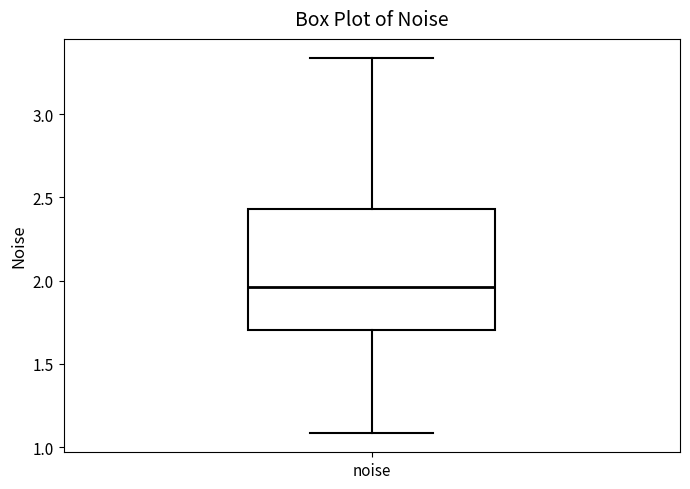

Read this box plot against the y-axis: the position of the median line, the range covered by the box, and the ends of both whiskers. The values are not printed on the chart, so give them approximately, as read against the axis.

median 1.95, box 1.70 to 2.45, whiskers 1.10 to 3.35